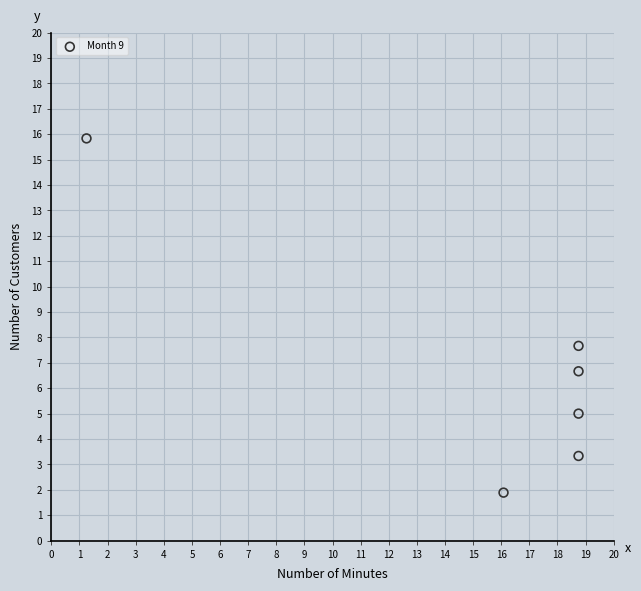

What Y value in the scatter plot is closest to 8?

7.7